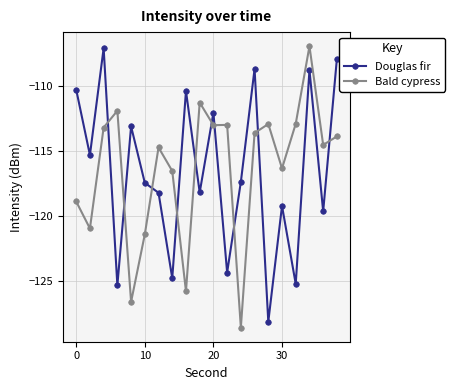

How many times do Douglas fir and Bald cypress cross each other?

10